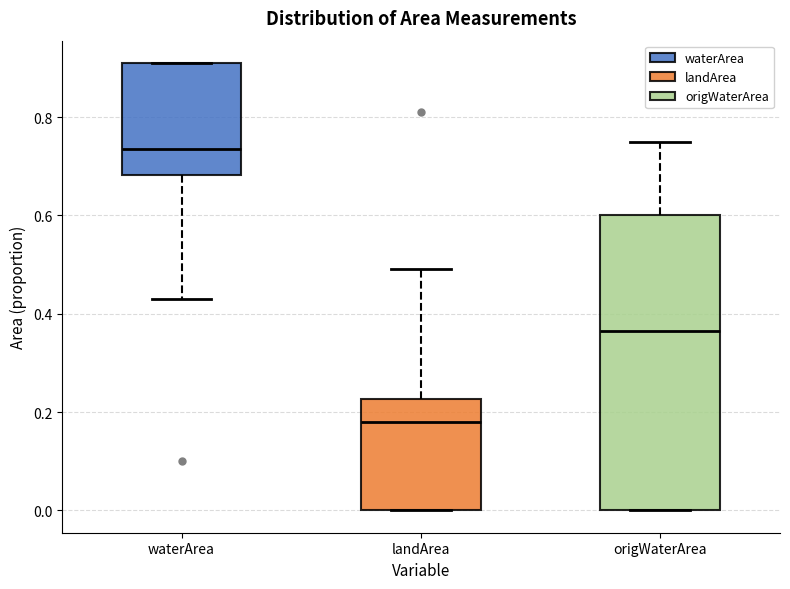

Where does the lower whisker of the box for waterArea end on the y-axis? The values are not printed on the chart, so give them approximately, as read against the axis.

0.44